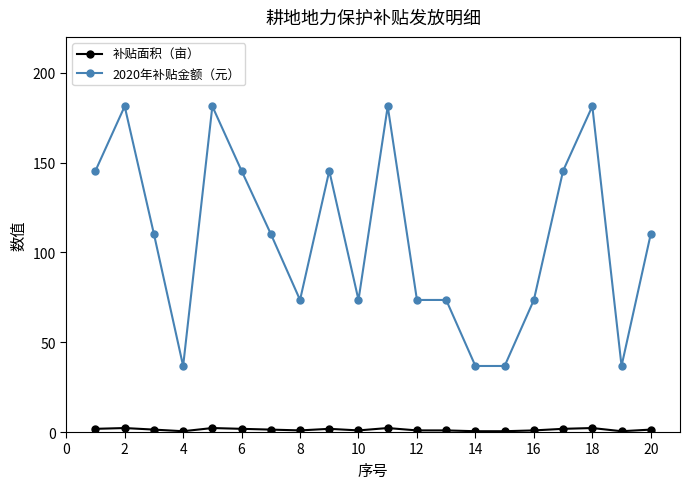

Is this an area chart (filled region under the line)?

No